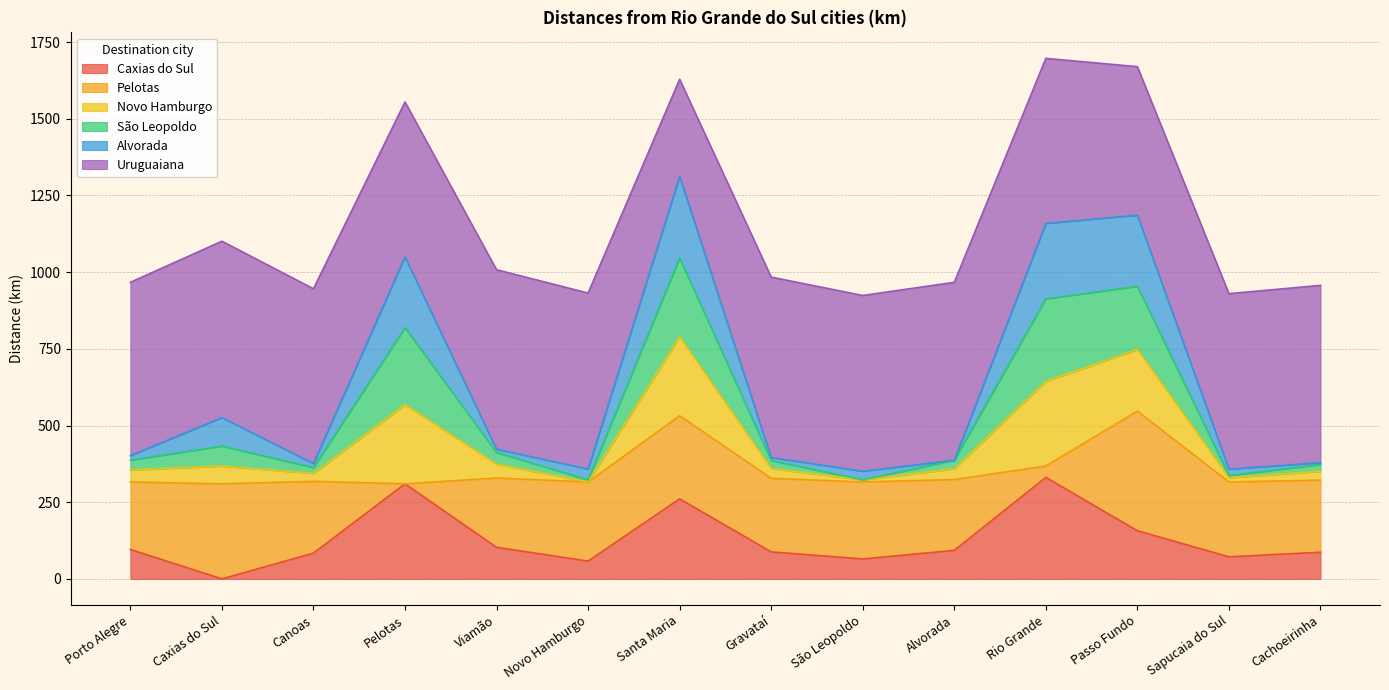

At which label does Caxias do Sul reach its minimum?

Caxias do Sul